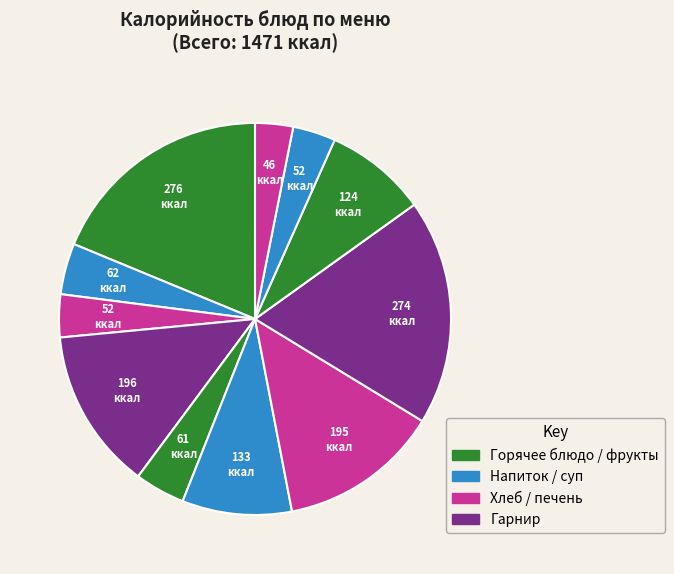

How many slices are in this pie chart?

11